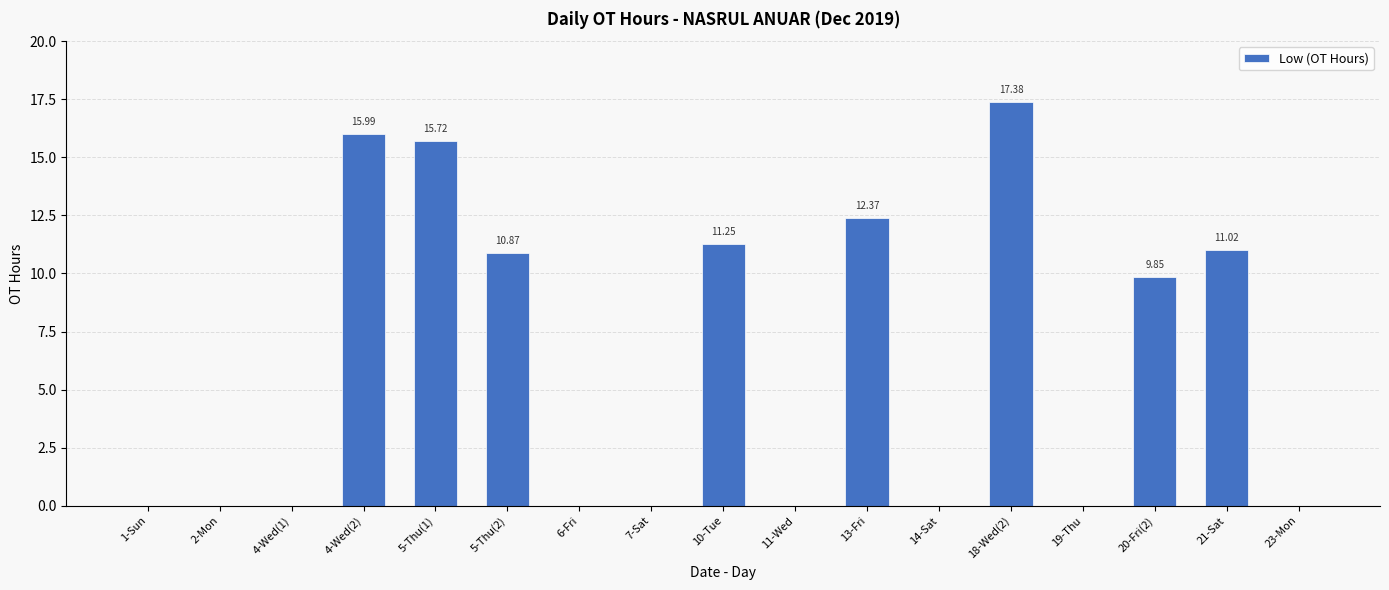

How many categories are shown in the chart?

17